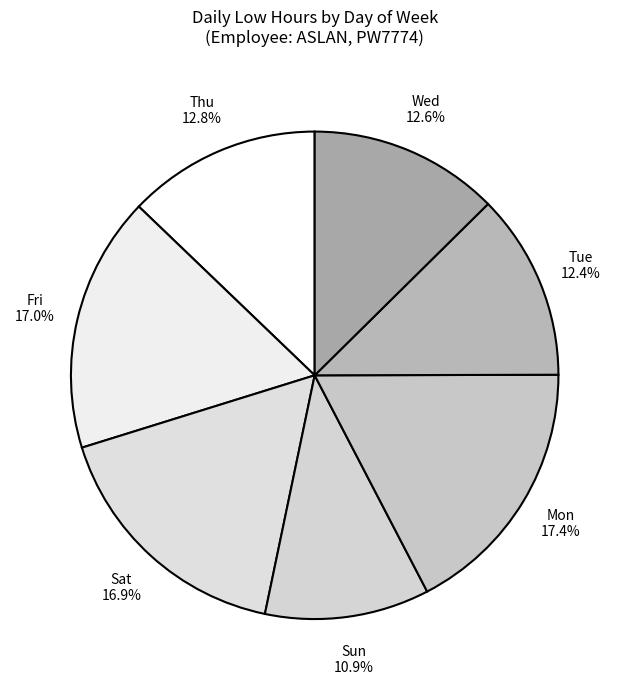

Count the number of slices in the pie.

7